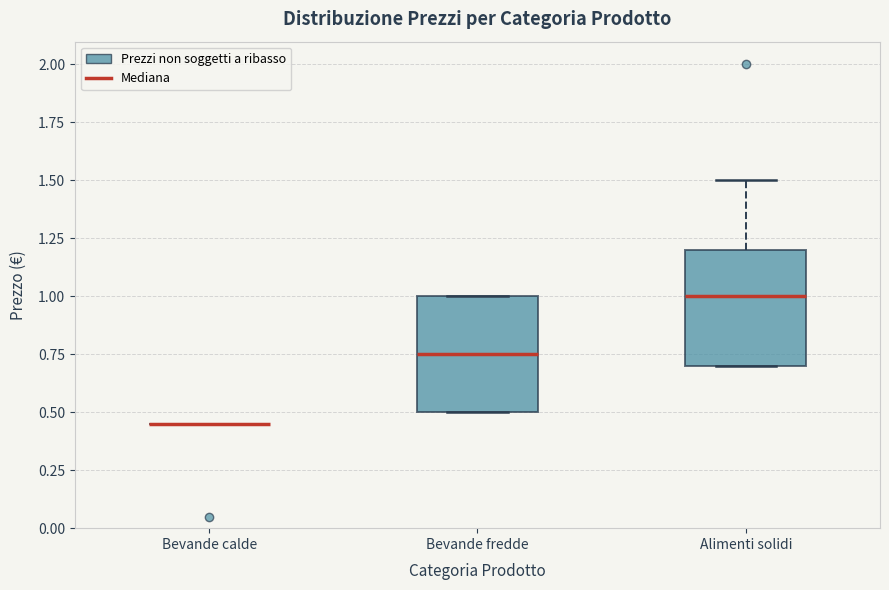

Reading left to right, read every box against the y-axis: the position of its median line, the range the box covers, and the ends of its whiskers. The values are not printed on the chart, so give them approximately, as read against the axis.

Bevande calde: box collapsed to a line at 0.45, whiskers 0.45 to 0.45
Bevande fredde: median 0.75, box 0.50 to 1.00, whiskers 0.50 to 1.00
Alimenti solidi: median 1.00, box 0.70 to 1.20, whiskers 0.70 to 1.50